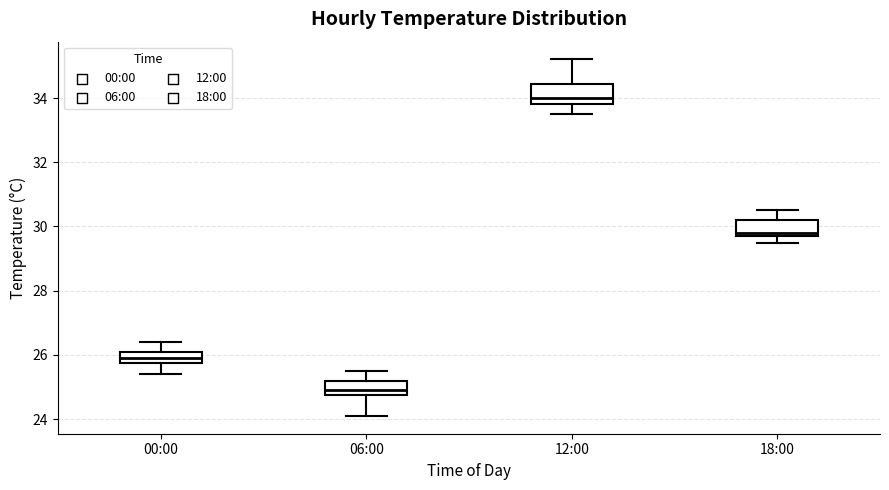

Which box's median line is the highest?

12:00